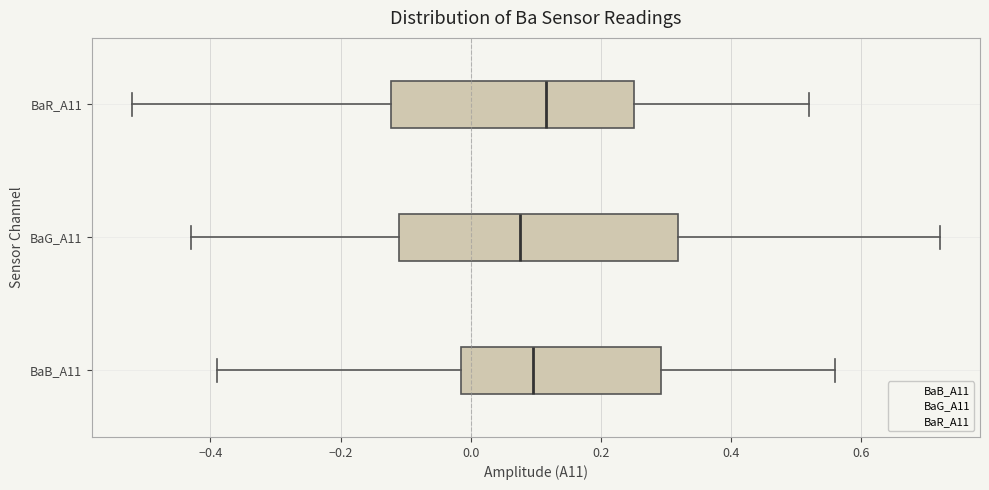

Which box has the furthest to the left median line?

BaG_A11